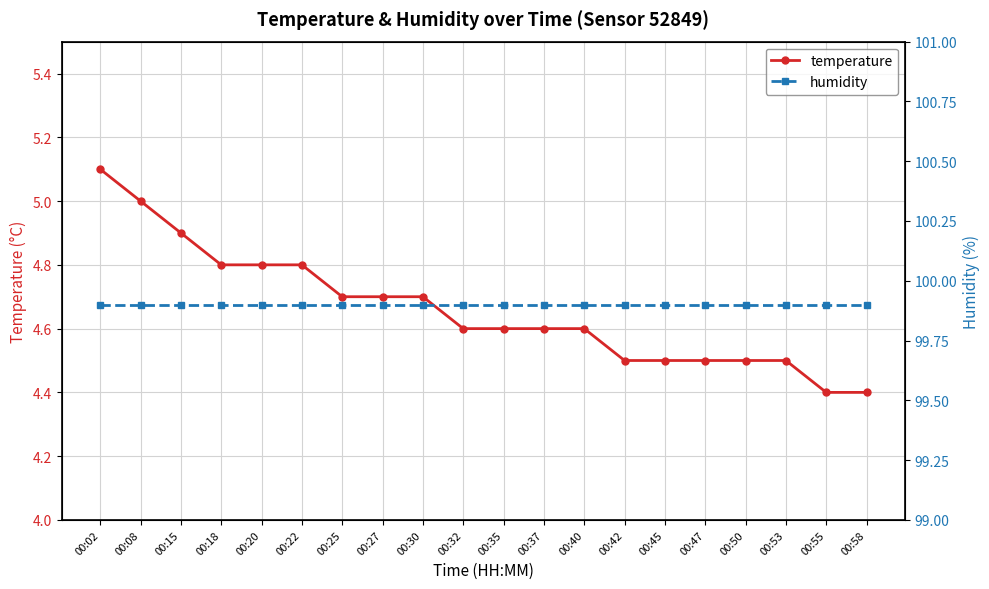

True or false: temperature has more than 1 interior local peaks.

False